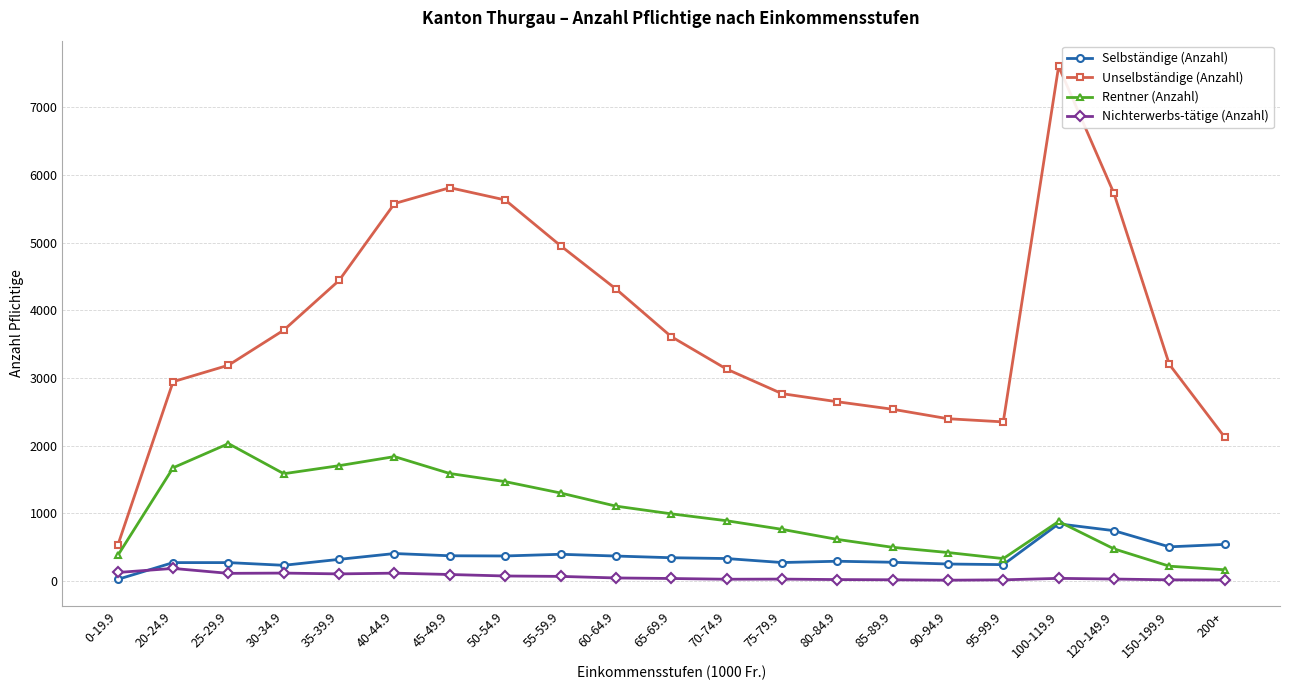

True or false: Unselbständige (Anzahl) has more than 0 interior local peaks.

True